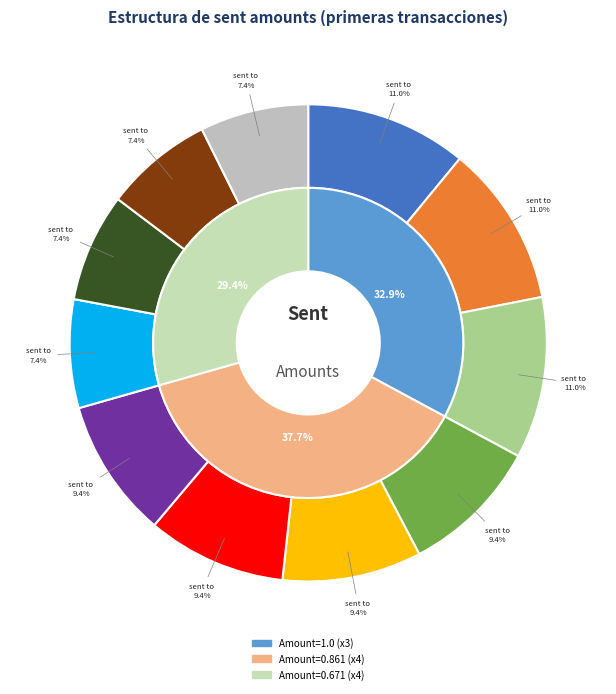

How many segments does this pie chart have?

11